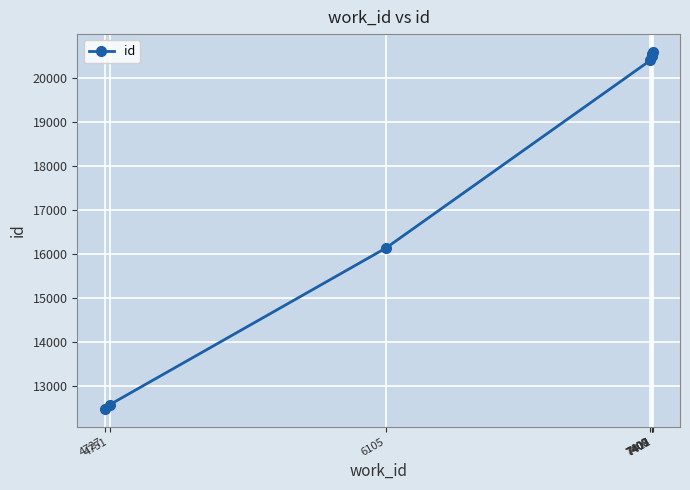

What is the sum of the values at 7408 and 7409?

41055